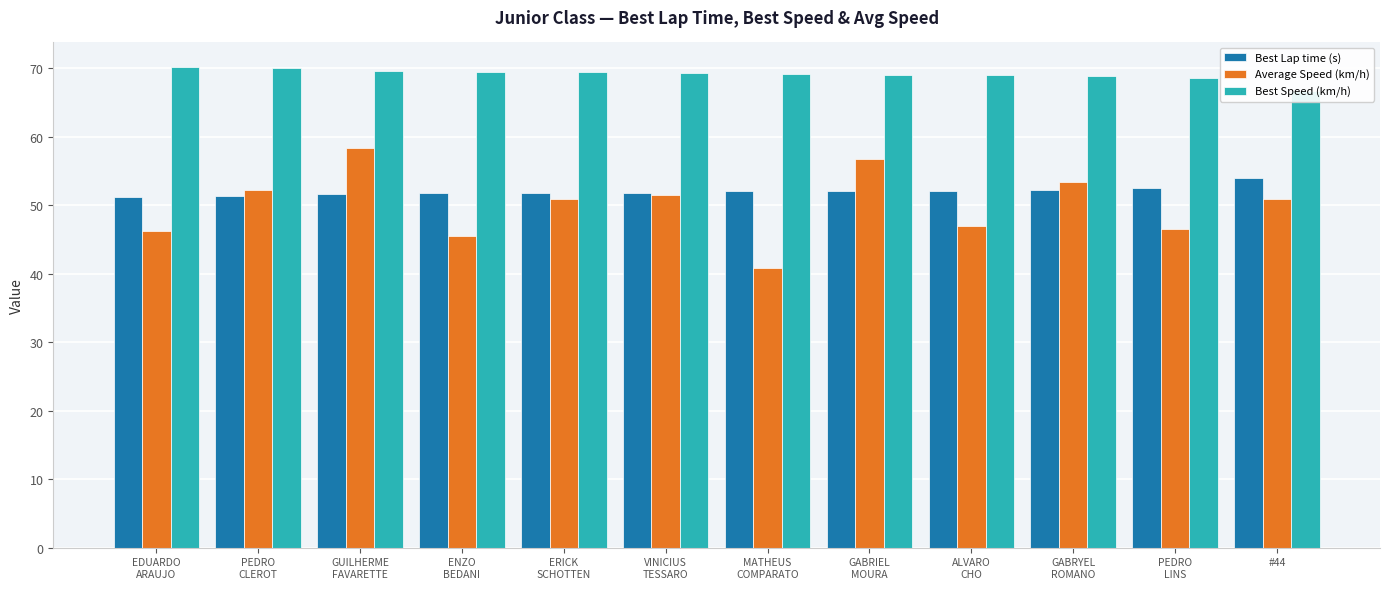

Read the Best Lap time (s) value at EDUARDO
ARAUJO.

51.2